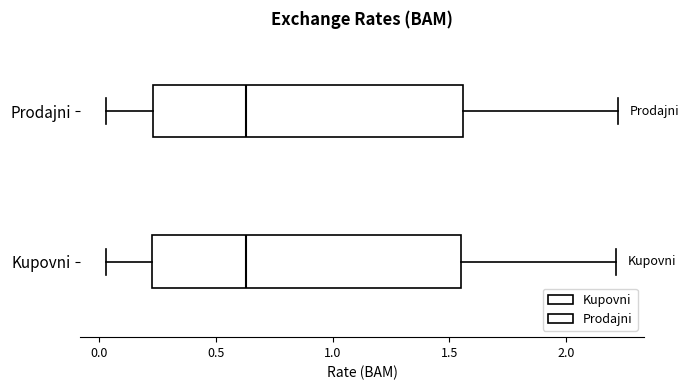

Reading bottom to top, transcribe this box plot: for each box, give where its median line is, the range the box spans, and where its two whiskers end, as read against the x-axis. The values are not printed on the chart, so give them approximately, as read against the axis.

Kupovni: median 0.65, box 0.25 to 1.55, whiskers 0.05 to 2.20
Prodajni: median 0.65, box 0.25 to 1.55, whiskers 0.05 to 2.20